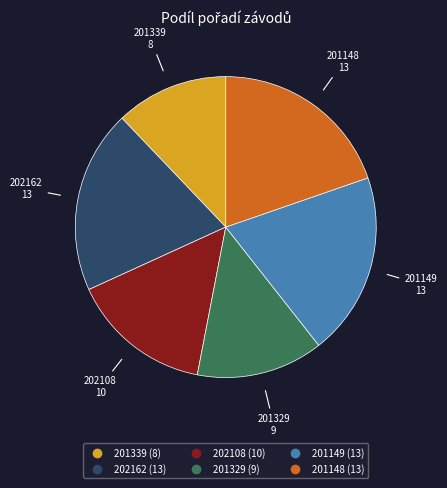

Does 201148 represent more than half of the total?

No